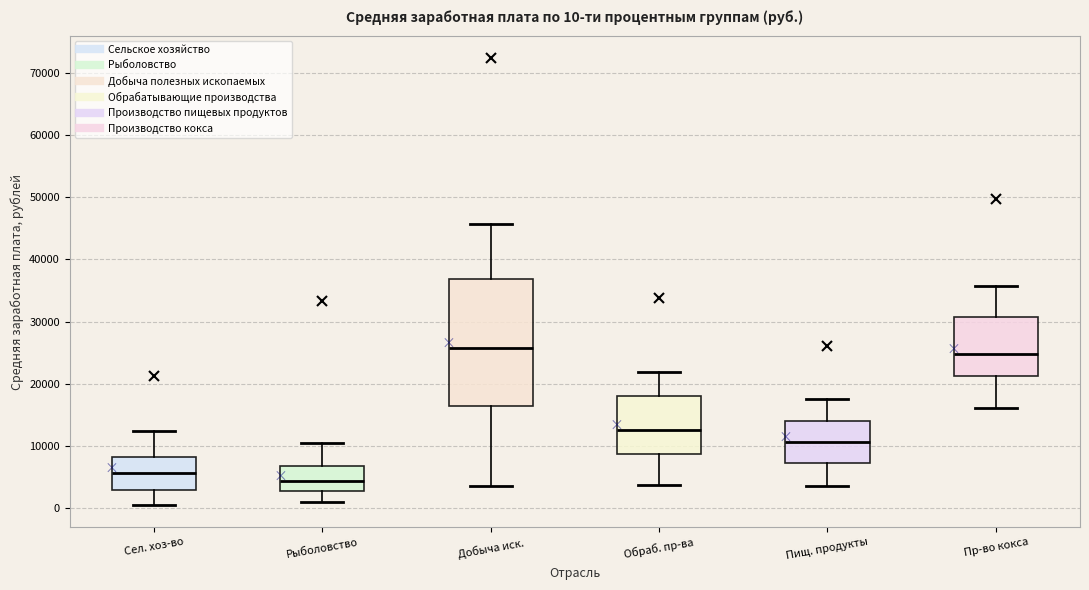

Comparing the boxes themselves (not the whiskers), which one is the tallest?

Добыча иск.